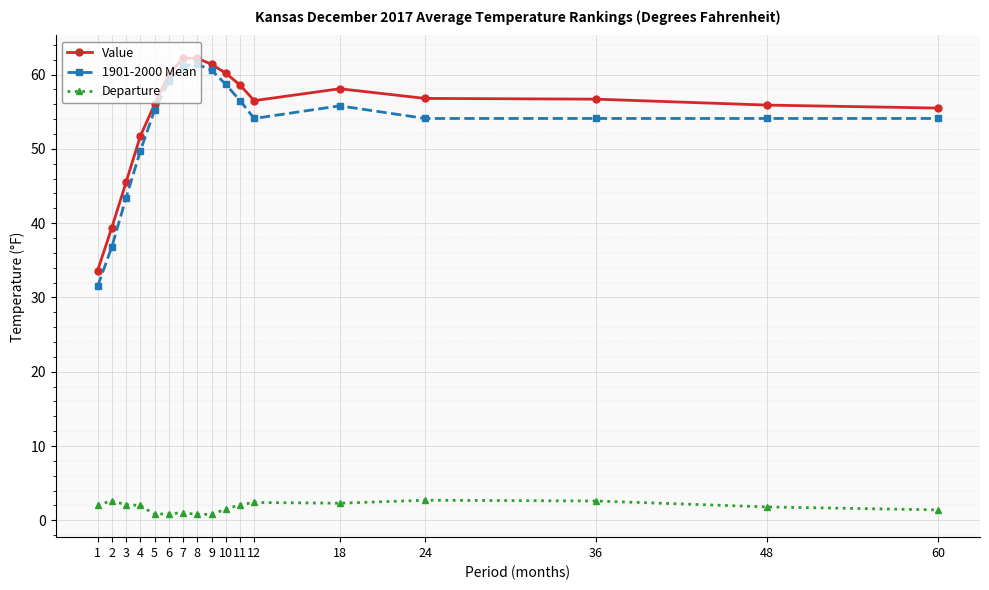

What is the average value of the Value series?

54.7